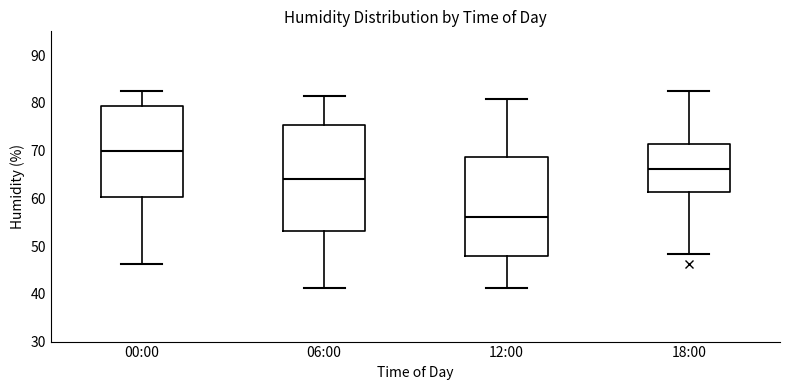

Reading left to right, read every box against the y-axis: the position of its median line, the range the box covers, and the ends of its whiskers. The values are not printed on the chart, so give them approximately, as read against the axis.

00:00: median 70, box 60 to 79, whiskers 46 to 83
06:00: median 64, box 53 to 75, whiskers 41 to 81
12:00: median 56, box 48 to 69, whiskers 41 to 81
18:00: median 66, box 61 to 71, whiskers 48 to 83